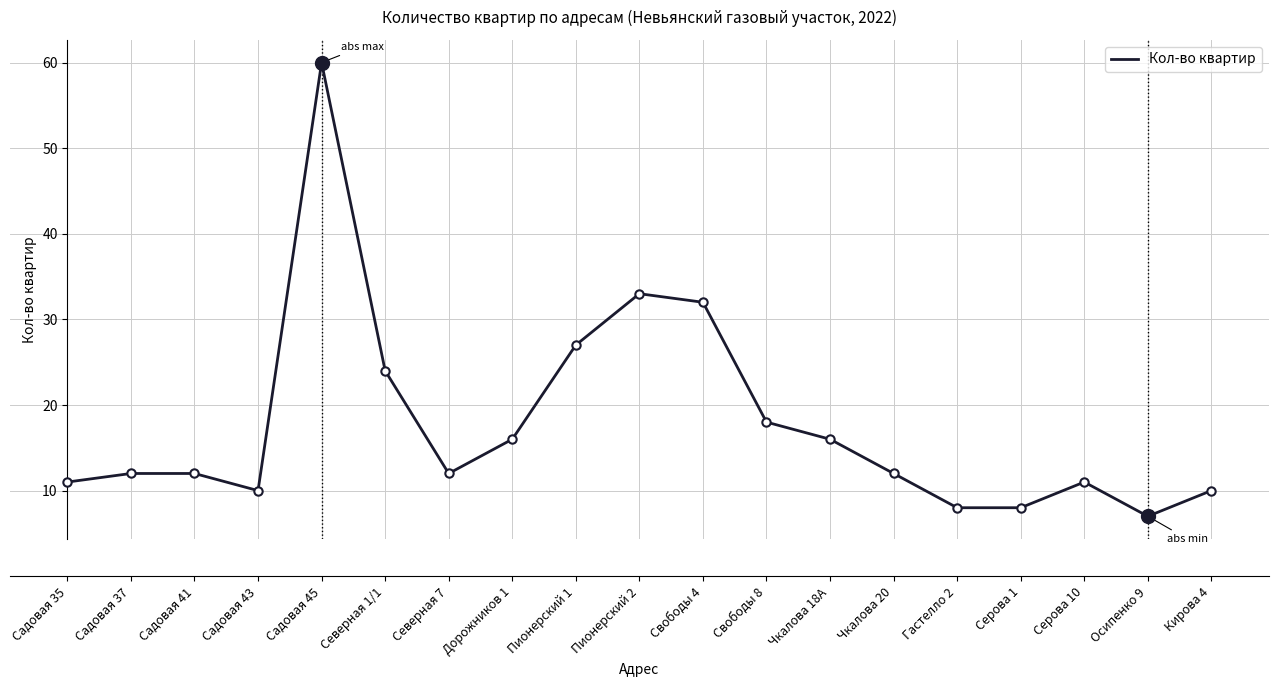

Where is the data nearest to the value 33?

Пионерский 2